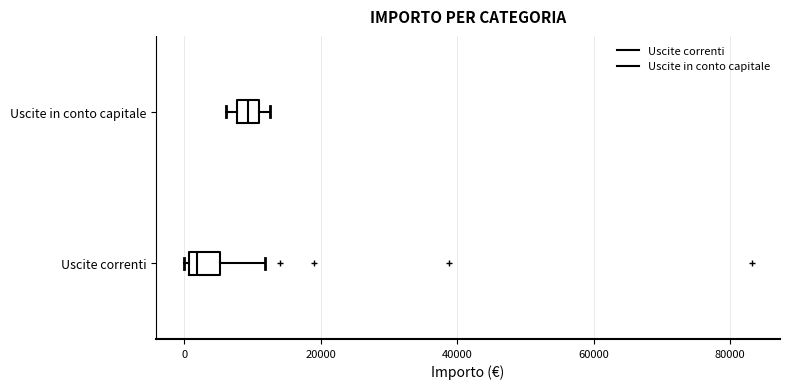

Reading bottom to top, transcribe this box plot: for each box, give where its median line is, the range the box spans, and where its two whiskers end, as read against the x-axis. The values are not printed on the chart, so give them approximately, as read against the axis.

Uscite correnti: median 2000, box 0 to 6000, whiskers 0 (just left of the box's left edge) to 12000
Uscite in conto capitale: median 10000 (inside the box), box 8000 to 10000, whiskers 6000 to 12000